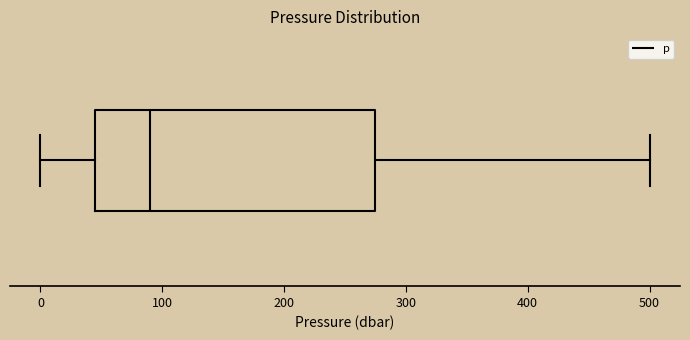

Read this box plot against the x-axis: the position of the median line, the range covered by the box, and the ends of both whiskers. The values are not printed on the chart, so give them approximately, as read against the axis.

median 90, box 50 to 280, whiskers 0 to 500